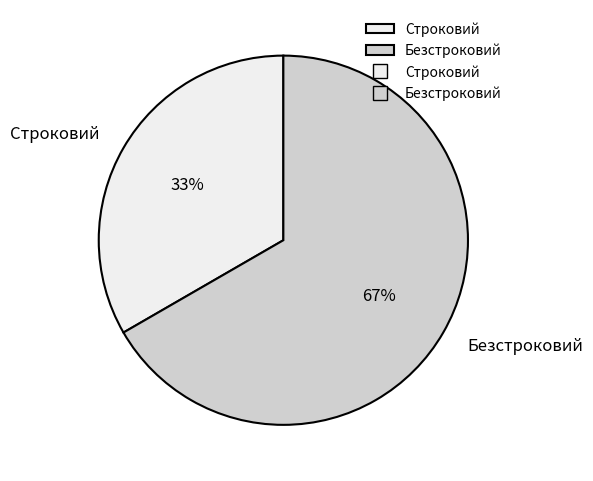

To the nearest percent, what percentage of the pie is Безстроковий?

67%